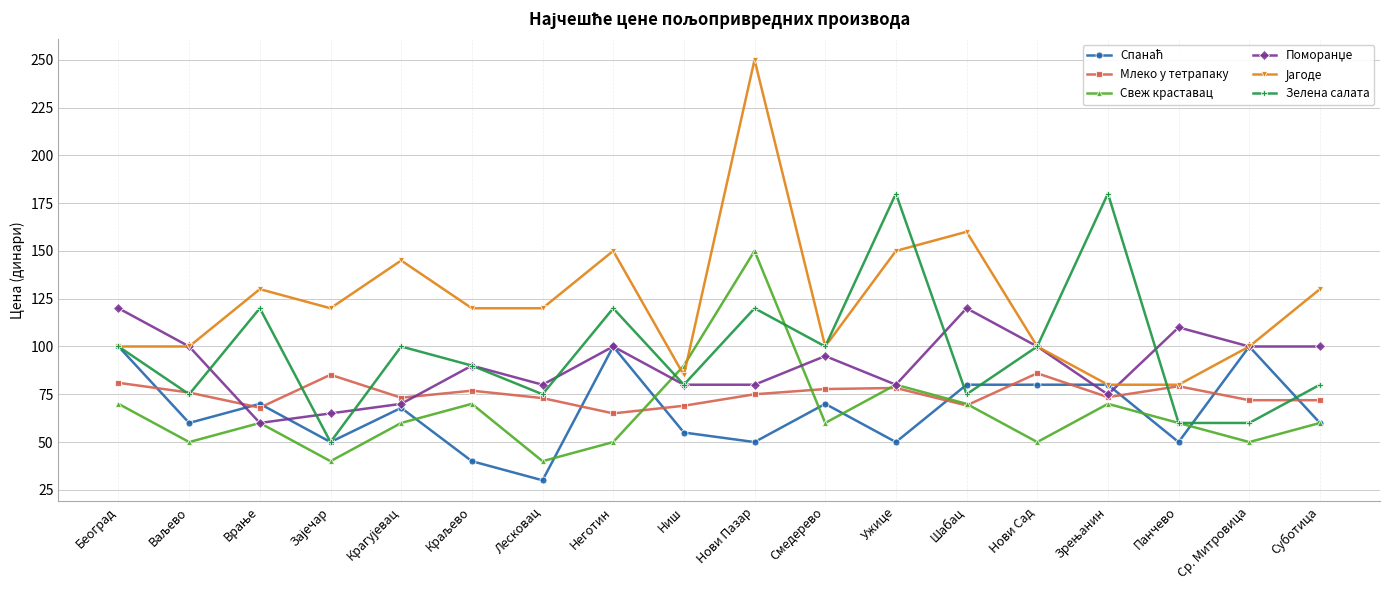

Is it true that Свеж краставац equals 124.8 at Ниш?

False